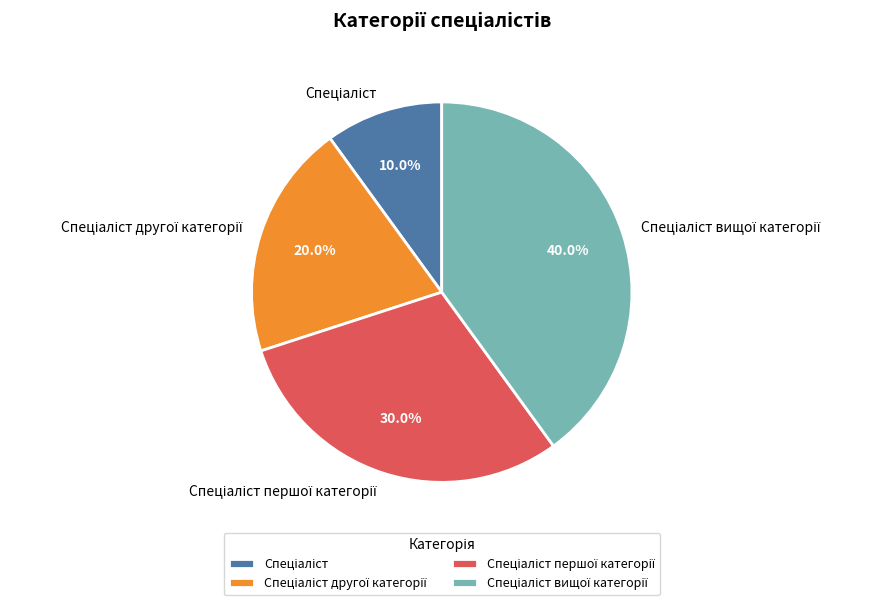

How many segments does this pie chart have?

4